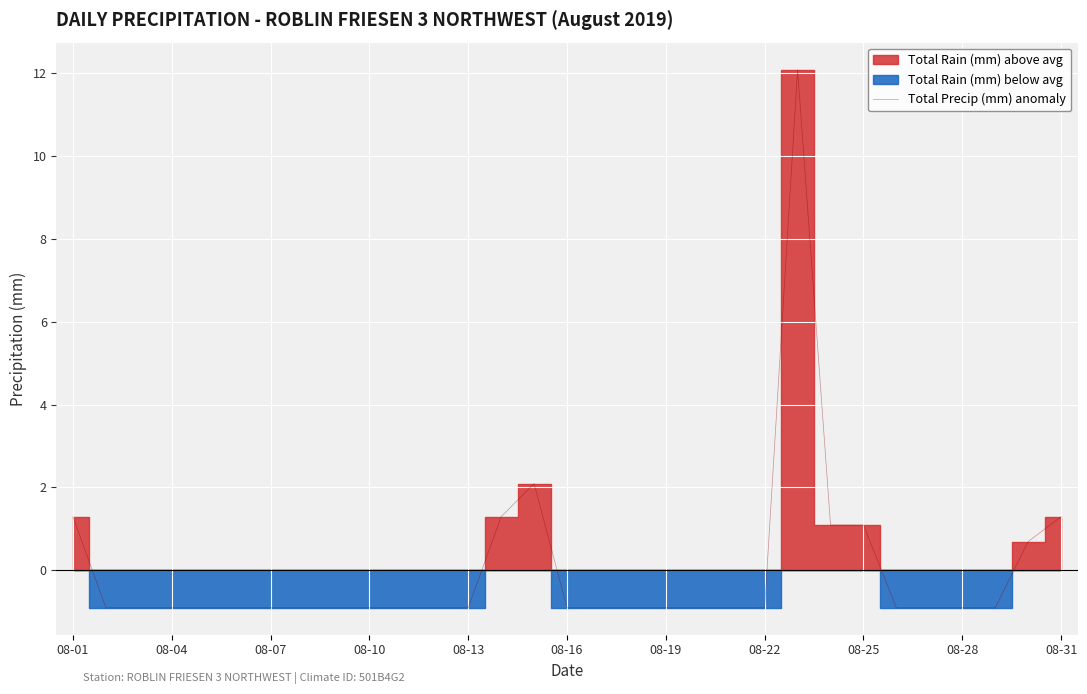

What is the lowest value of the Total Precip (mm) anomaly series?

-0.9